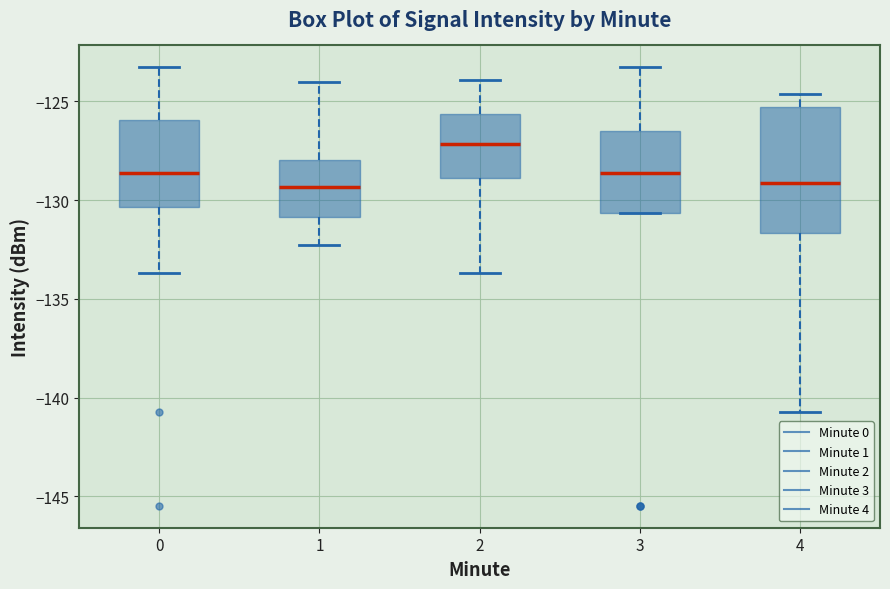

Reading left to right, read every box against the y-axis: the position of its median line, the range the box covers, and the ends of its whiskers. The values are not printed on the chart, so give them approximately, as read against the axis.

0: median -128.5, box -130.5 to -126.0, whiskers -133.5 to -123.5
1: median -129.5, box -131.0 to -128.0, whiskers -132.5 to -124.0
2: median -127.0, box -129.0 to -125.5, whiskers -133.5 to -124.0
3: median -128.5, box -130.5 to -126.5, whiskers -130.5 to -123.5
4: median -129.0, box -131.5 to -125.5, whiskers -140.5 to -124.5